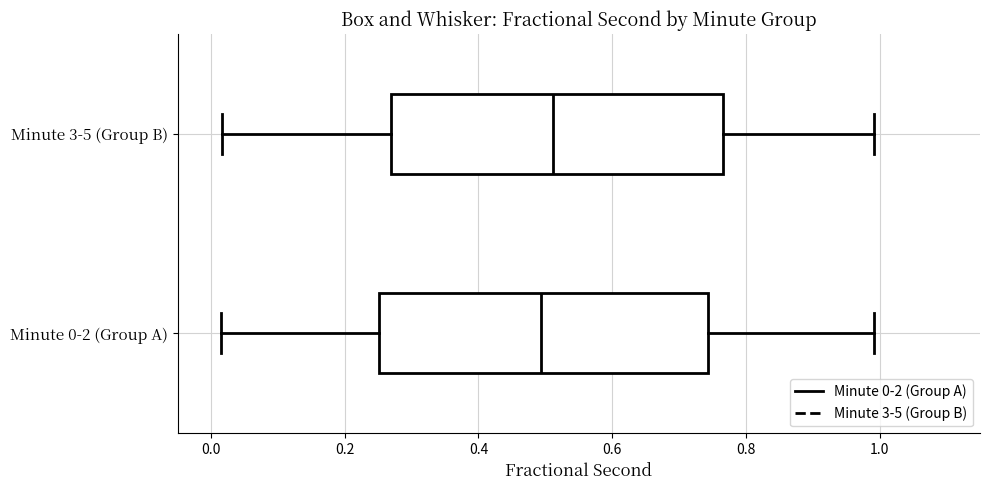

Reading bottom to top, read every box against the x-axis: the position of its median line, the range the box covers, and the ends of its whiskers. The values are not printed on the chart, so give them approximately, as read against the axis.

Minute 0-2 (Group A): median 0.50, box 0.26 to 0.74, whiskers 0.02 to 1.00
Minute 3-5 (Group B): median 0.52, box 0.26 to 0.76, whiskers 0.02 to 1.00